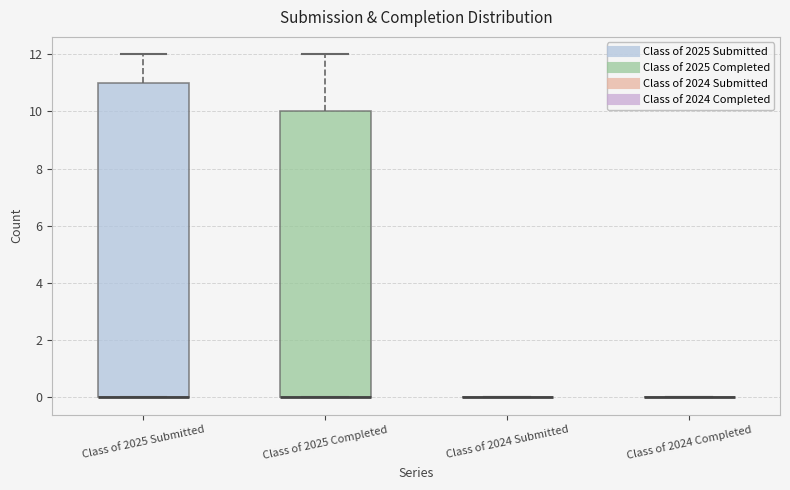

Reading left to right, transcribe this box plot: for each box, give where its median line is, the range the box spans, and where its two whiskers end, as read against the y-axis. The values are not printed on the chart, so give them approximately, as read against the axis.

Class of 2025 Submitted: median 0 (drawn on the box's lower edge), box 0 to 11, whiskers 0 to 12
Class of 2025 Completed: median 0 (drawn on the box's lower edge), box 0 to 10, whiskers 0 to 12
Class of 2024 Submitted: box collapsed to a line at 0, whiskers 0 to 0
Class of 2024 Completed: box collapsed to a line at 0, whiskers 0 to 0